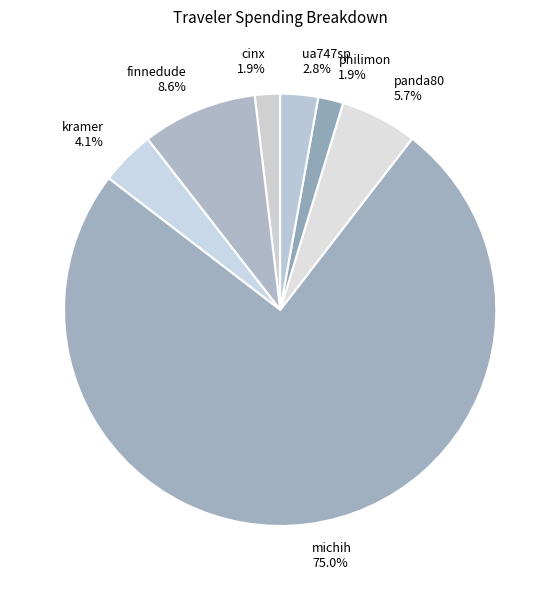

Is it true that cinx is 2% of the pie?

True